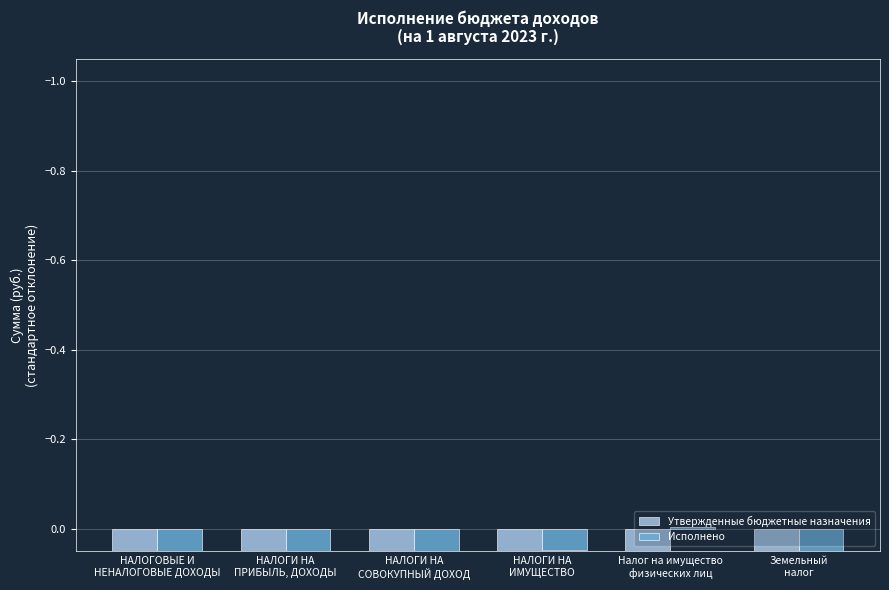

At which category is the sum across all series the highest?

НАЛОГОВЫЕ И
НЕНАЛОГОВЫЕ ДОХОДЫ